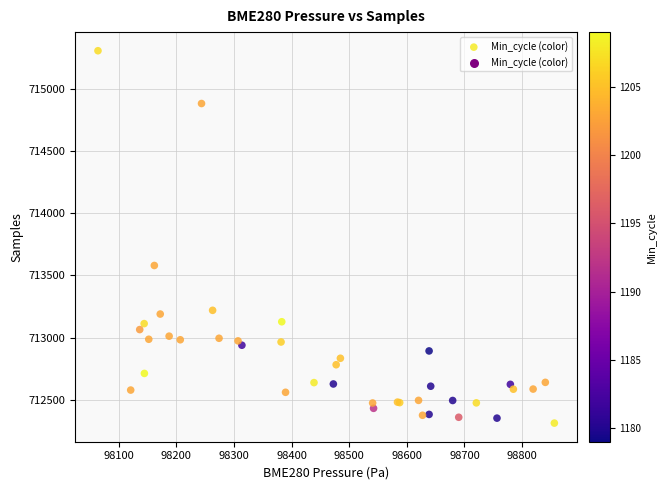

What Y value in the scatter plot is closest to 713810?

713580